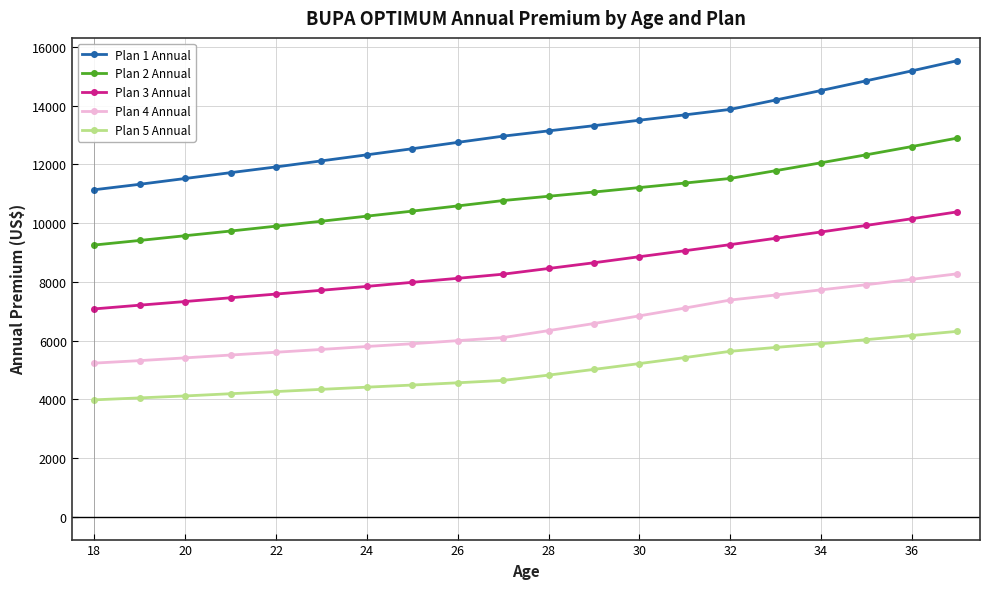

What is the maximum value shown in the chart?

15529